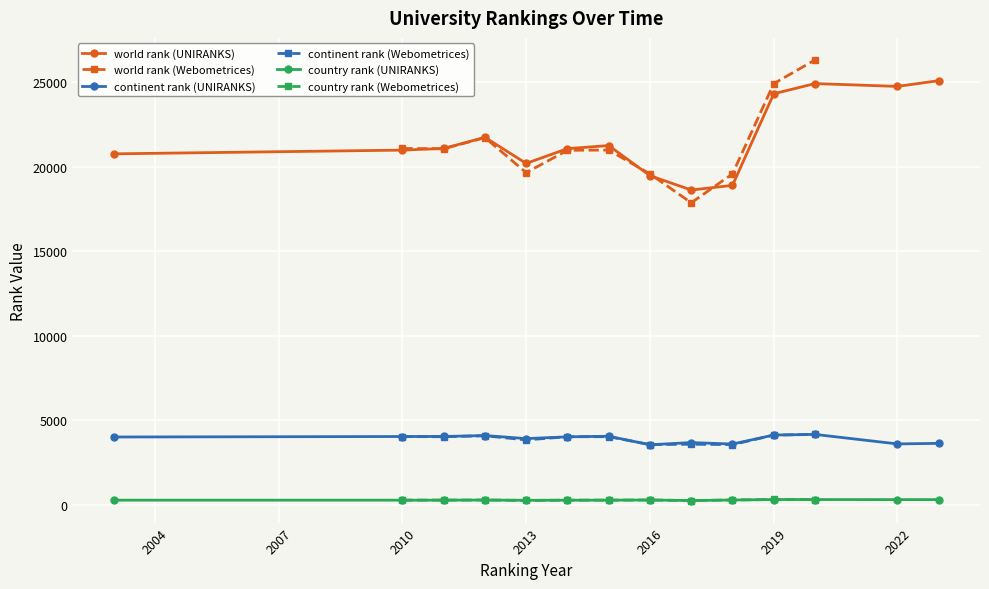

What is the spread (max minus min) of values at 2015?

20987.0